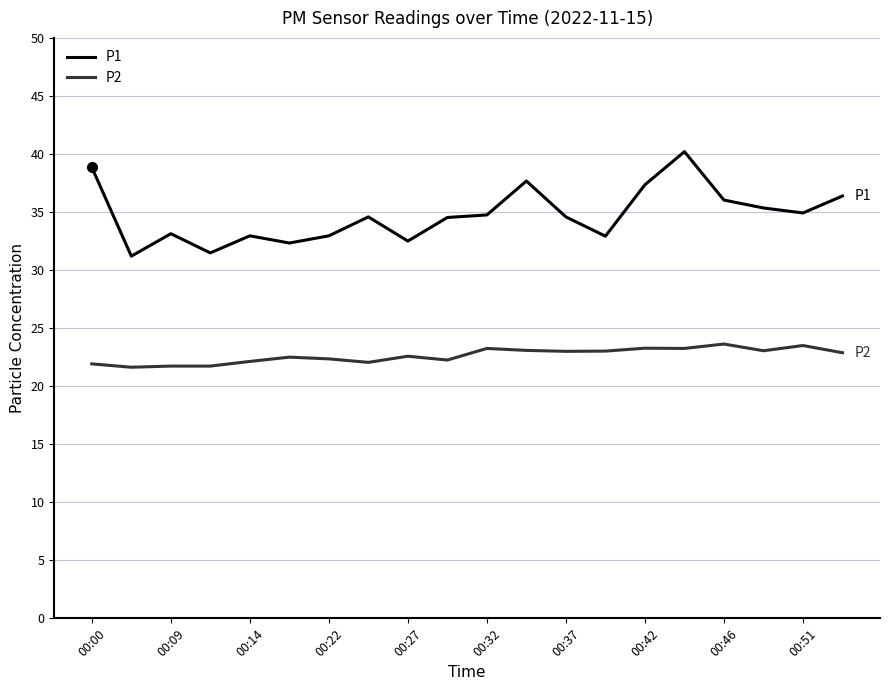

True or false: P1 and P2 cross at least once.

False